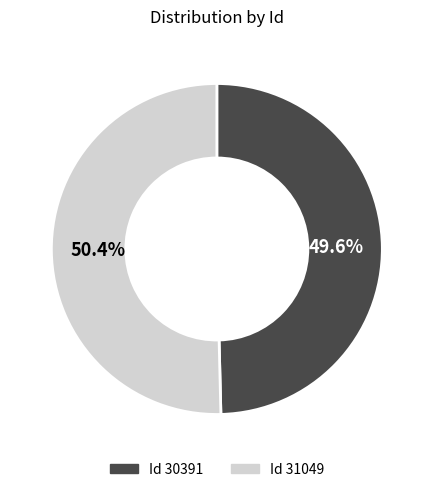

Does any single category account for the majority?

Yes